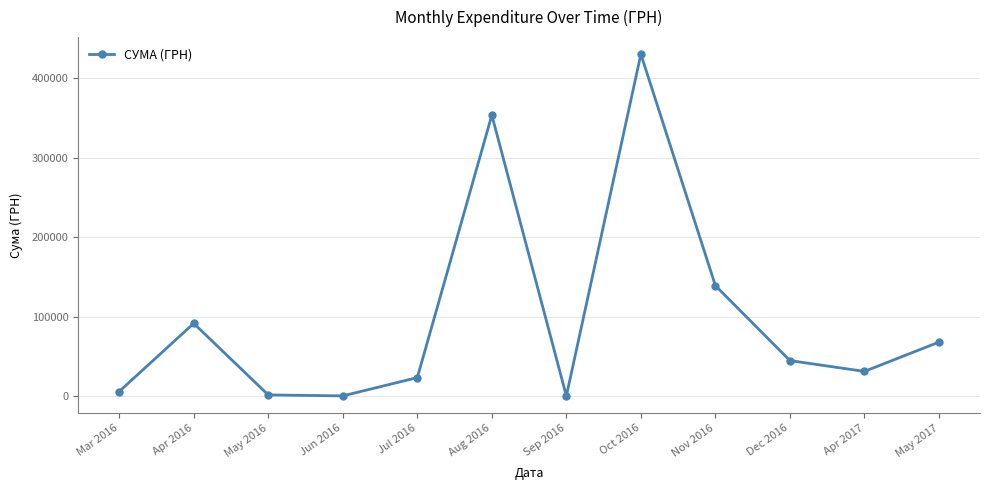

True or false: the data shows 67870.2 at May 2017.

True